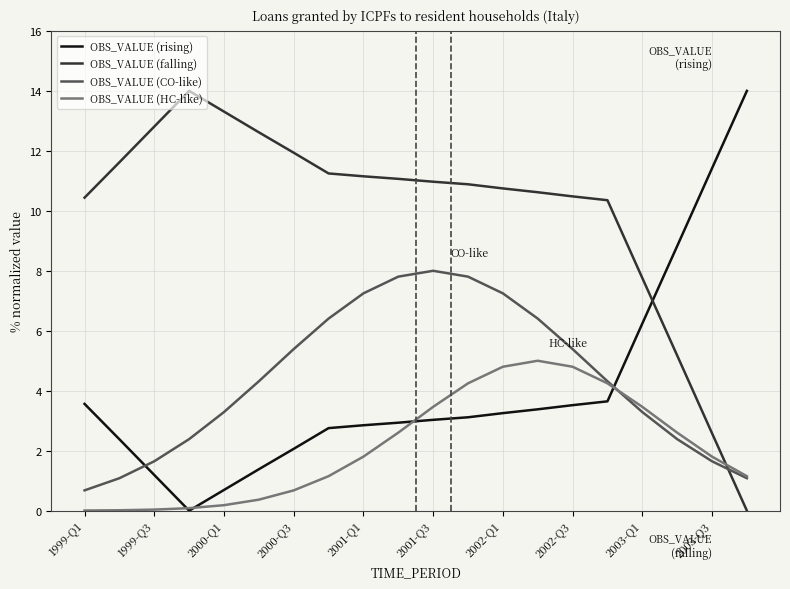

How many distinct data groups are displayed?

4